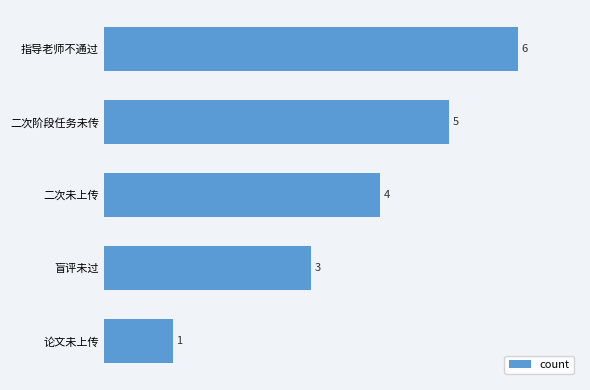

Is it true that the value at 二次未上传 is 4?

True